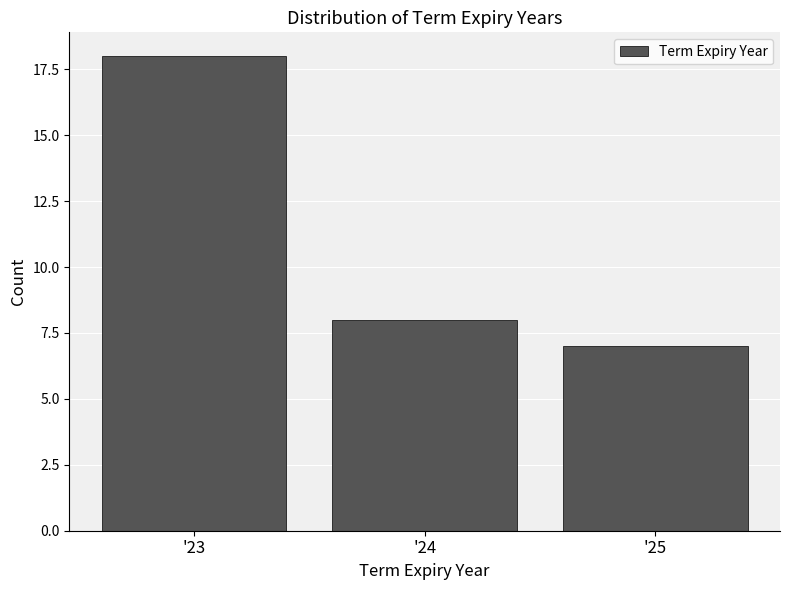

Reading left to right, transcribe all the data shown in this chart.

18	8	7